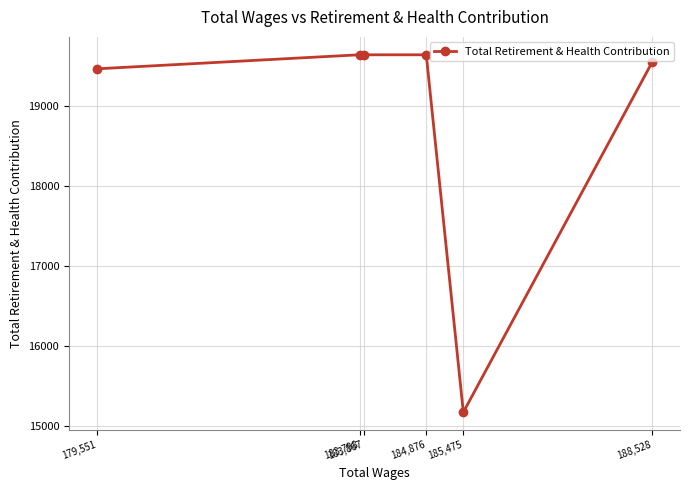

True or false: the data shows 19458.0 at 179,551.

True